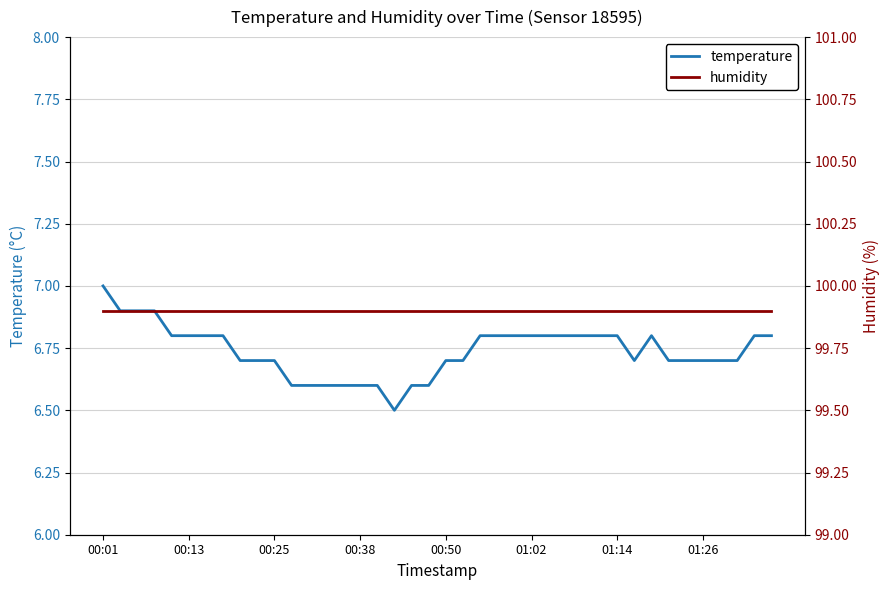

List the series in order of their overall mean, highest first.

humidity, temperature